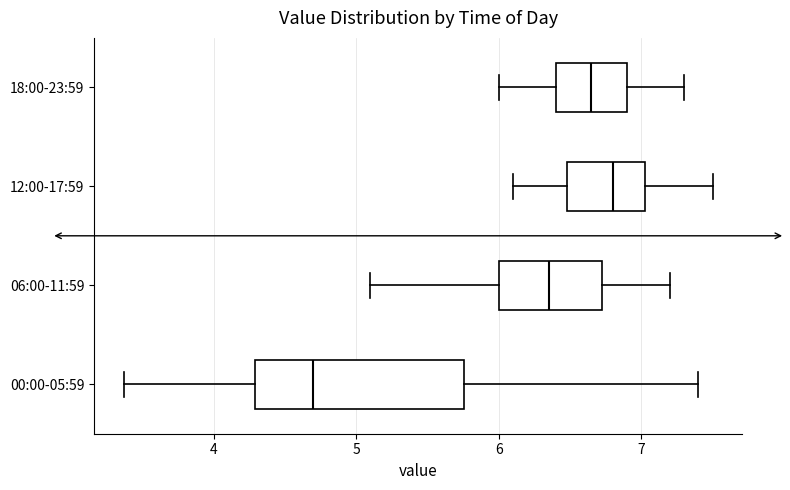

Which box is the widest, from its left edge to its right edge?

00:00-05:59